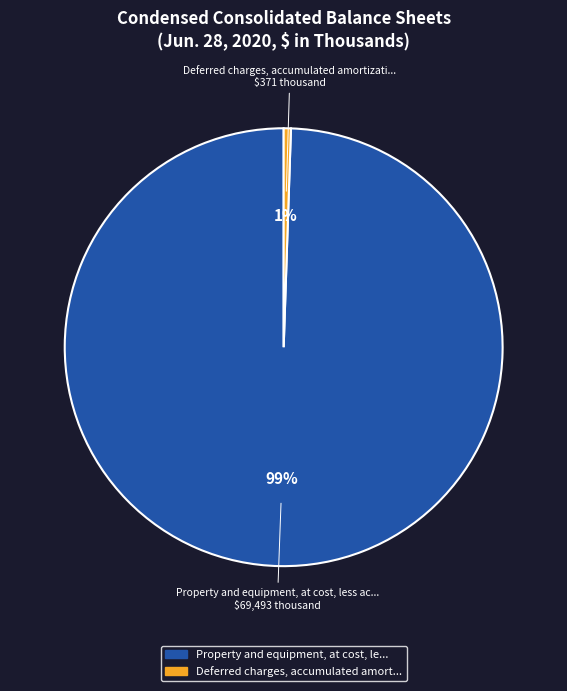

To the nearest percent, what is the average slice percentage?

50%